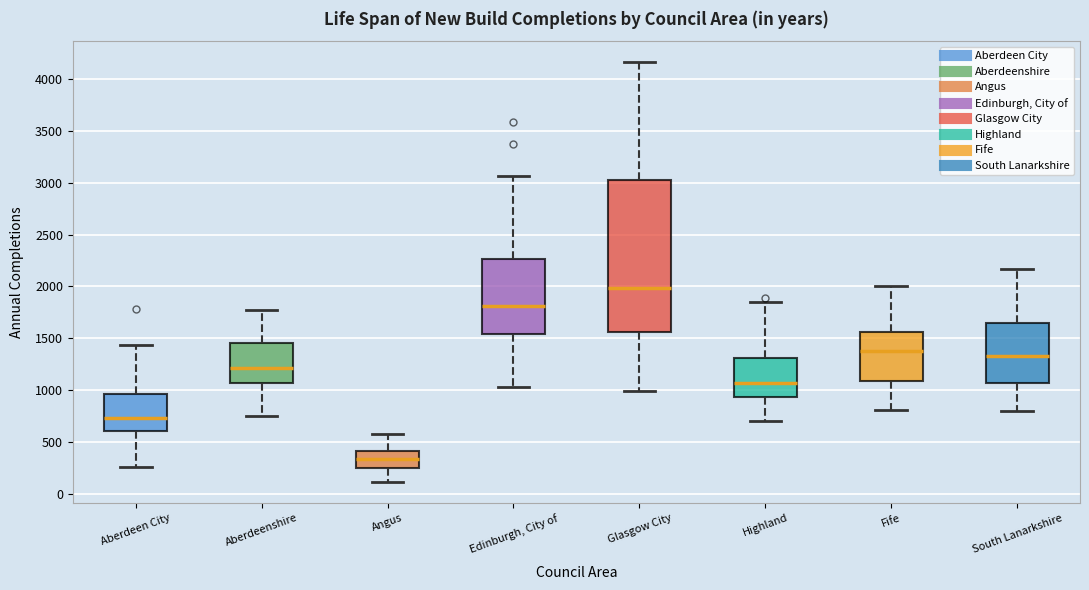

Where does the lower whisker of the box for Aberdeen City end on the y-axis? The values are not printed on the chart, so give them approximately, as read against the axis.

250